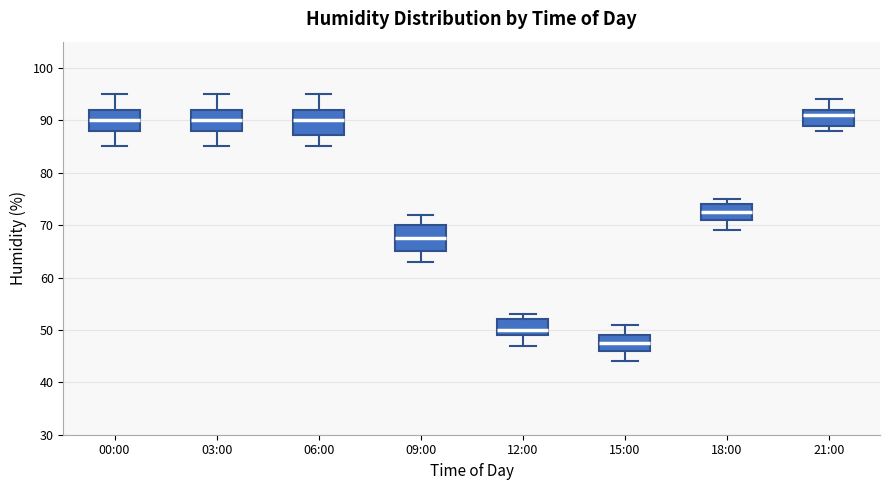

Which box has the highest median line?

21:00